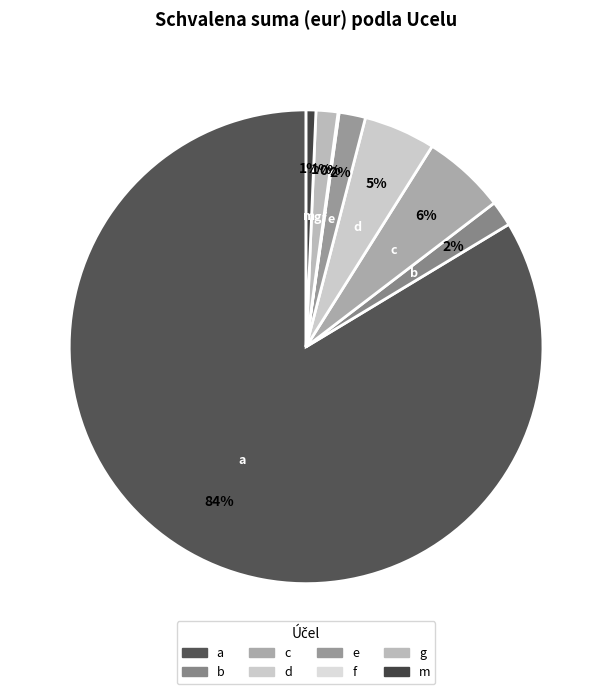

Which has a higher value, g or d?

d